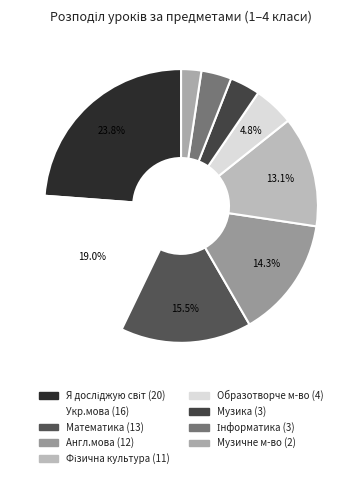

Count the number of slices in the pie.

9